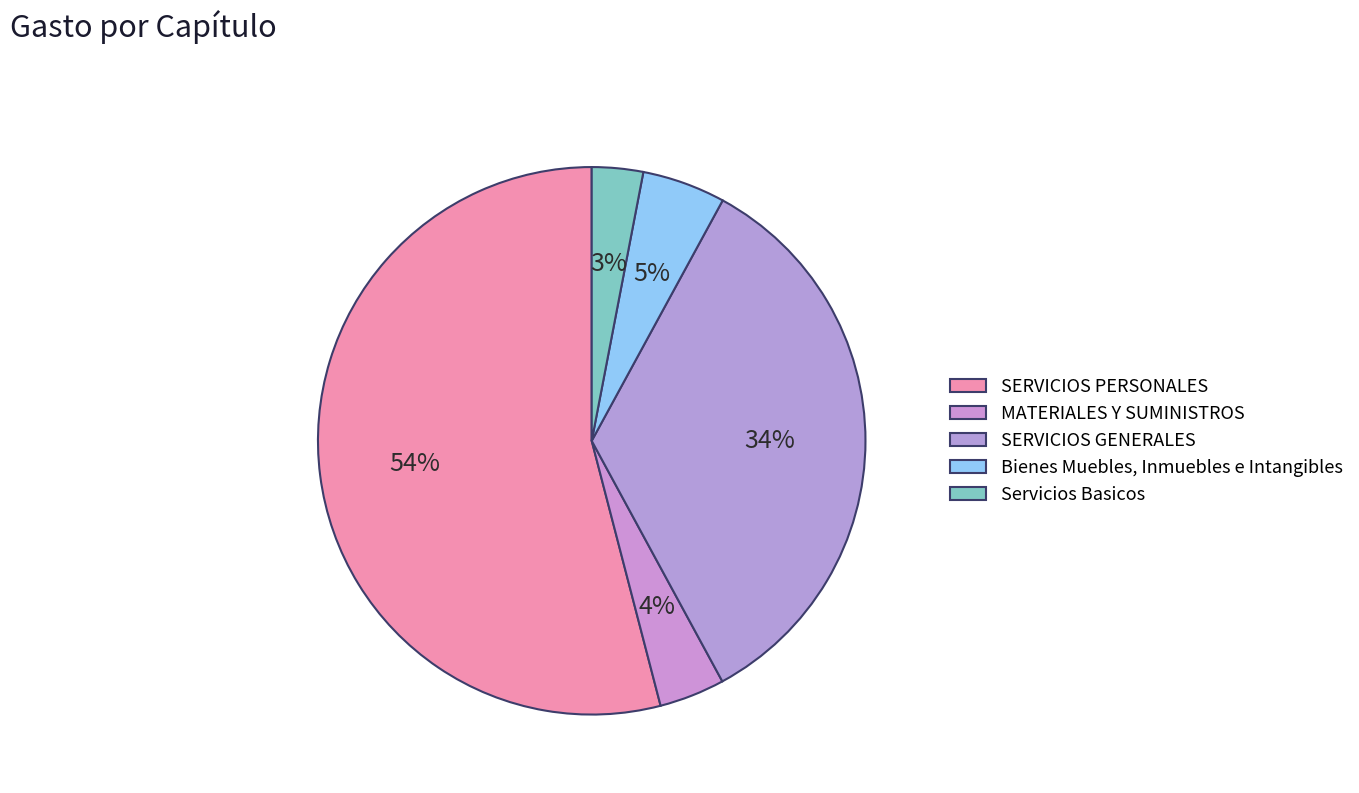

True or false: Bienes Muebles, Inmuebles e Intangibles accounts for 5% of the total.

True